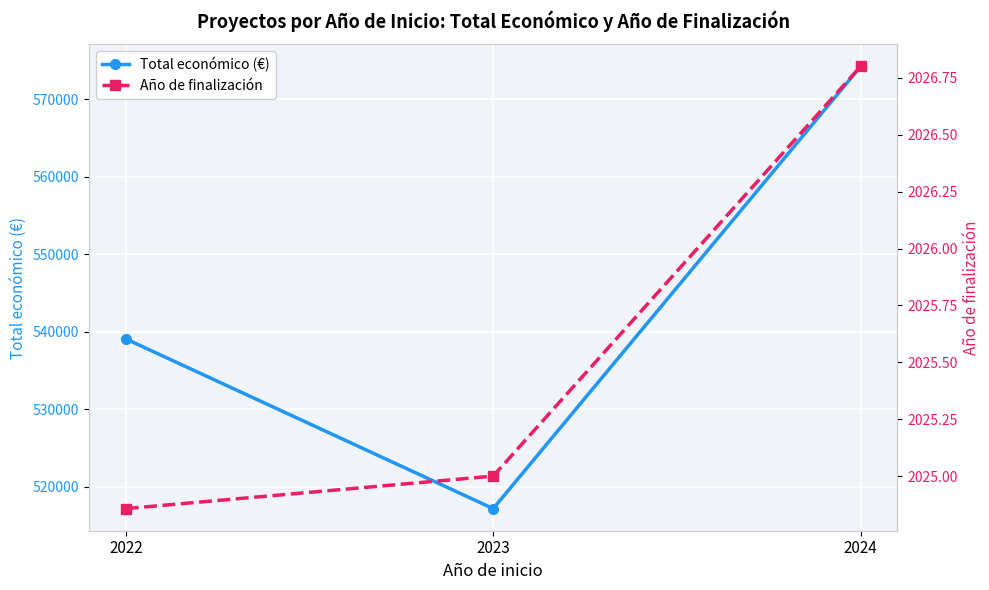

Rank the series by their maximum value, from highest to lowest.

Total económico (€), Año de finalización